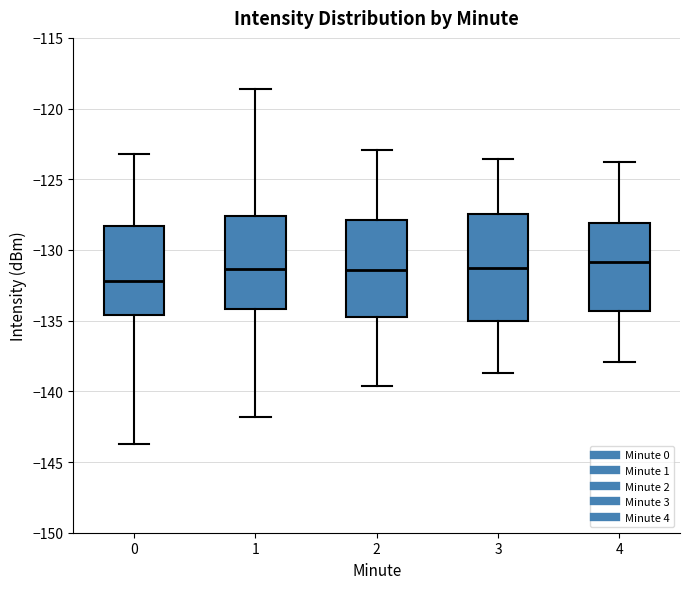

Which box's median line is the lowest?

0